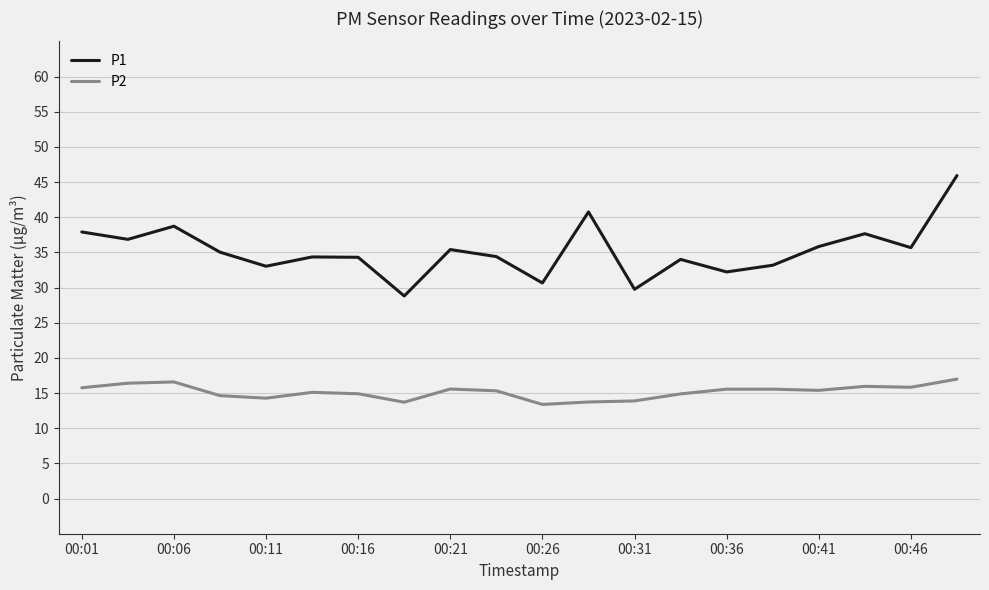

Which series has the largest total across all categories?

P1